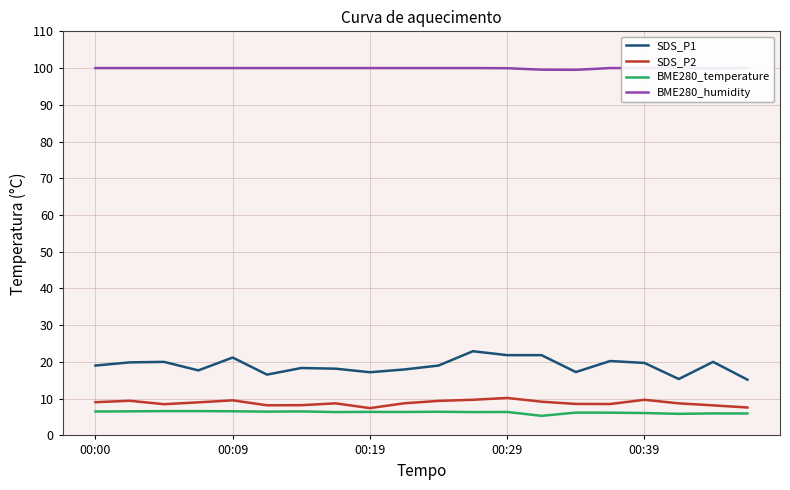

What is the sum of all BME280_humidity values?

1999.0